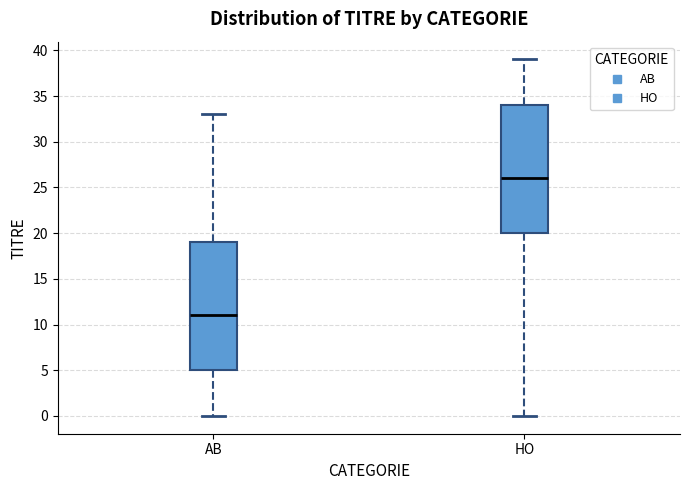

Where does the upper whisker of the box for AB end on the y-axis? The values are not printed on the chart, so give them approximately, as read against the axis.

33